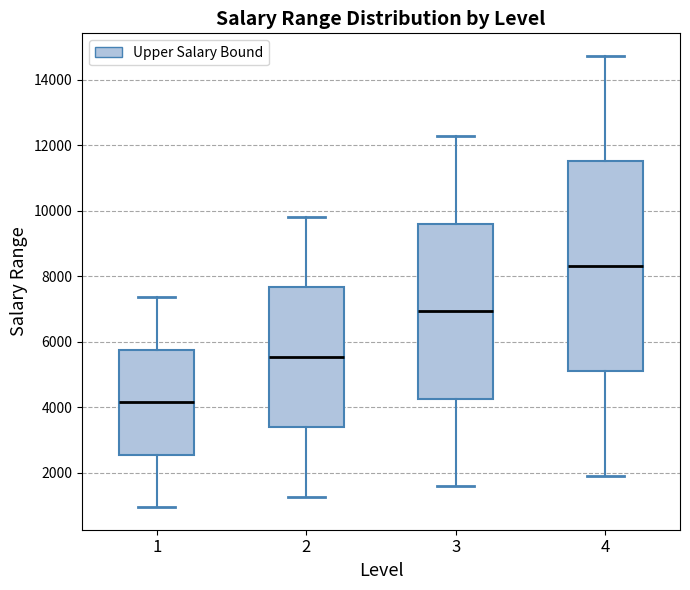

Which box has the highest median line?

4